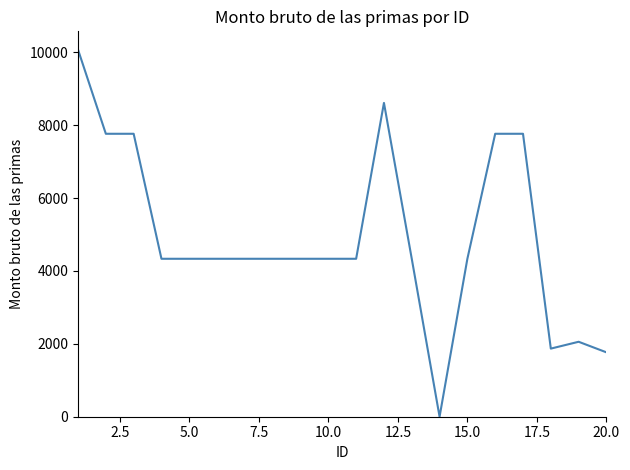

Reading left to right, list all the values displayed in this chart.

10073.4	7765.6	7765.6	4334.9	4334.9	4334.9	4334.9	4334.9	4334.9	4334.9	4334.9	8613.0	4334.9	0.0	4334.9	7765.6	7765.6	1869.2	2057.1	1766.8